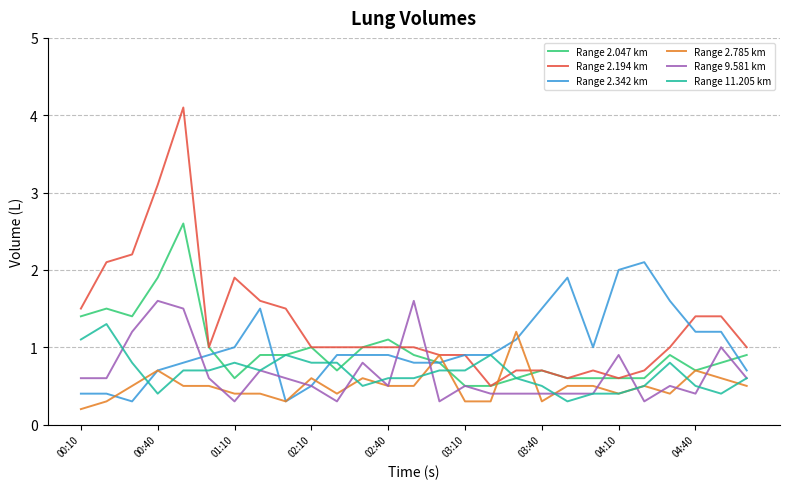

What is the smallest value displayed?

0.2